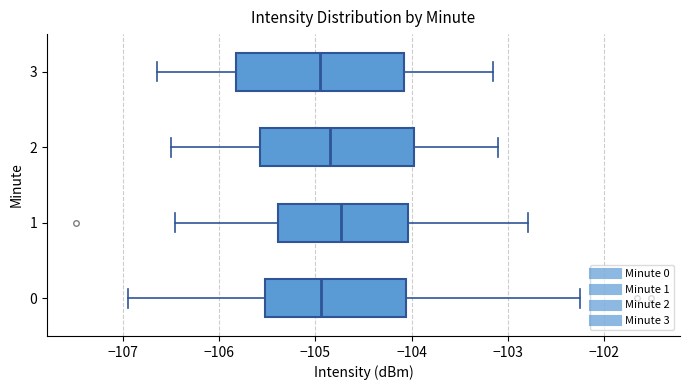

Reading bottom to top, transcribe this box plot: for each box, give where its median line is, the range the box spans, and where its two whiskers end, as read against the x-axis. The values are not printed on the chart, so give them approximately, as read against the axis.

0: median -104.9, box -105.5 to -104.1, whiskers -106.9 to -102.2
1: median -104.7, box -105.4 to -104.0, whiskers -106.5 to -102.8
2: median -104.8, box -105.6 to -104.0, whiskers -106.5 to -103.1
3: median -104.9, box -105.8 to -104.1, whiskers -106.6 to -103.1